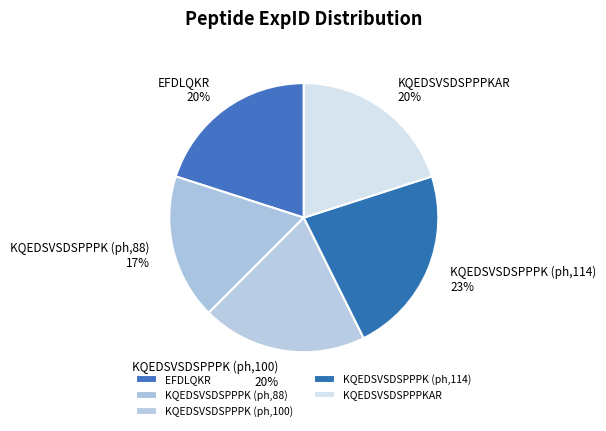

How many slices are in this pie chart?

5